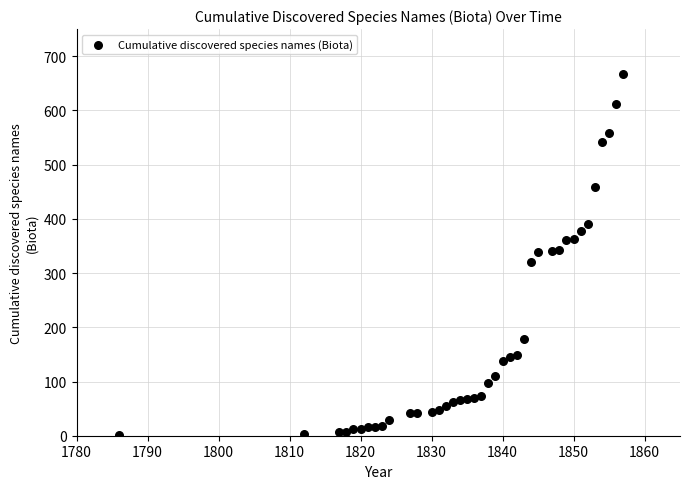

What is the range of Y values (max minus min)?

667